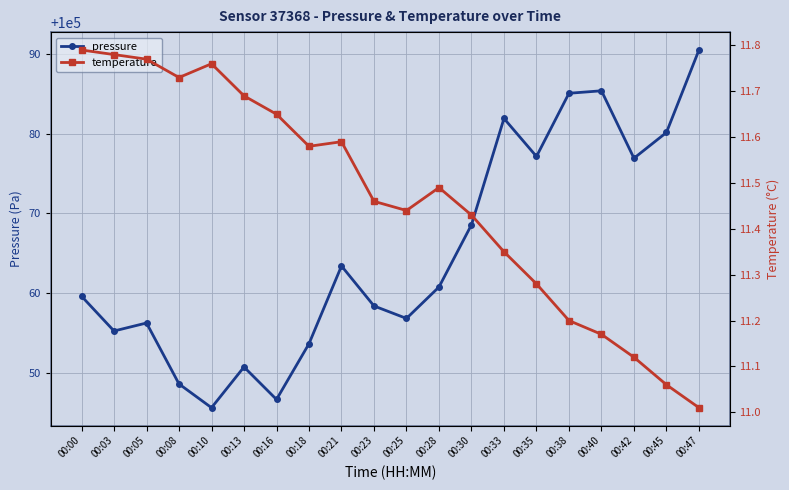

True or false: temperature and pressure cross at least once.

False